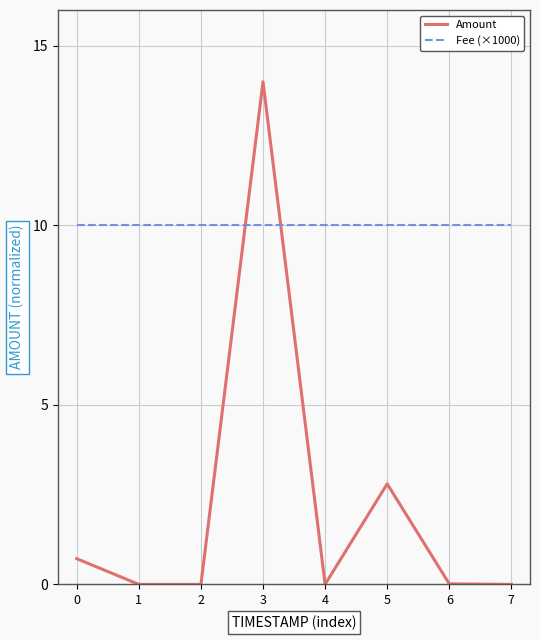

Rank the series at 0 from highest to lowest value.

Fee (×1000), Amount